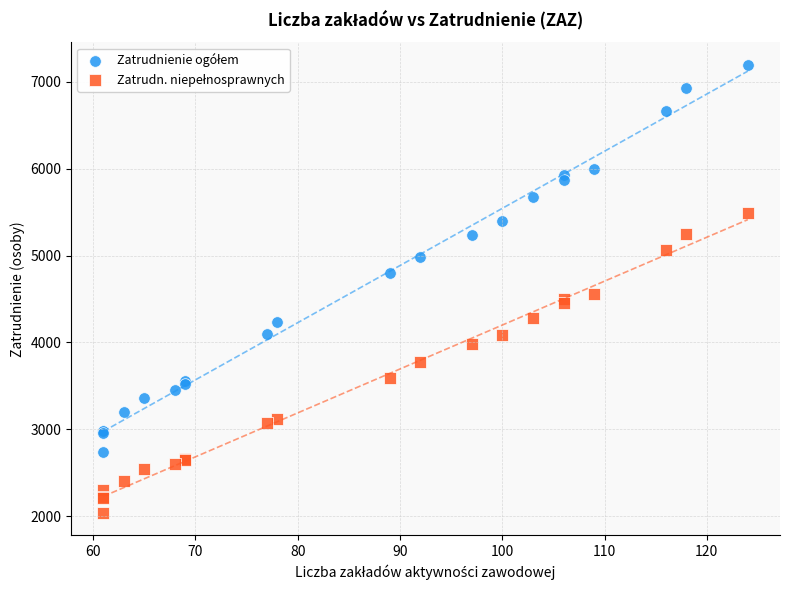

What is the X range (max minus min) for the scatter plot?

63.0